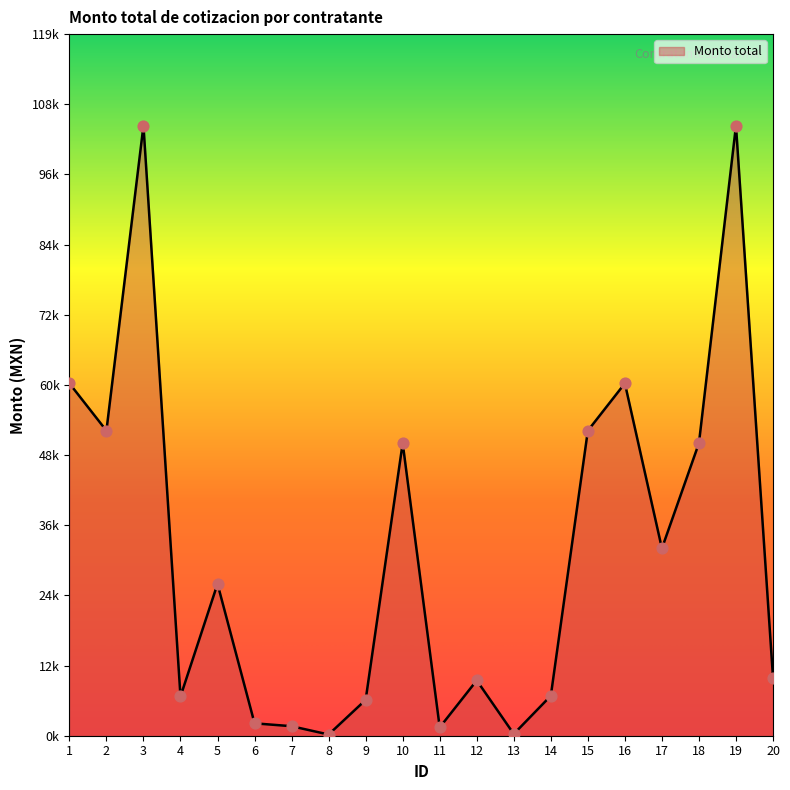

Which has a higher value, 13 or 20?

20